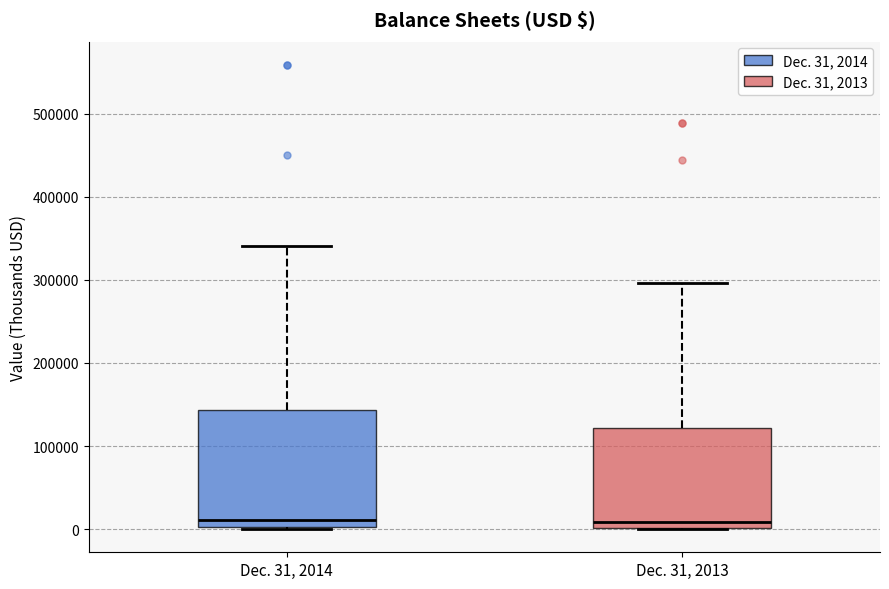

Comparing the boxes themselves (not the whiskers), which one is the tallest?

Dec. 31, 2014